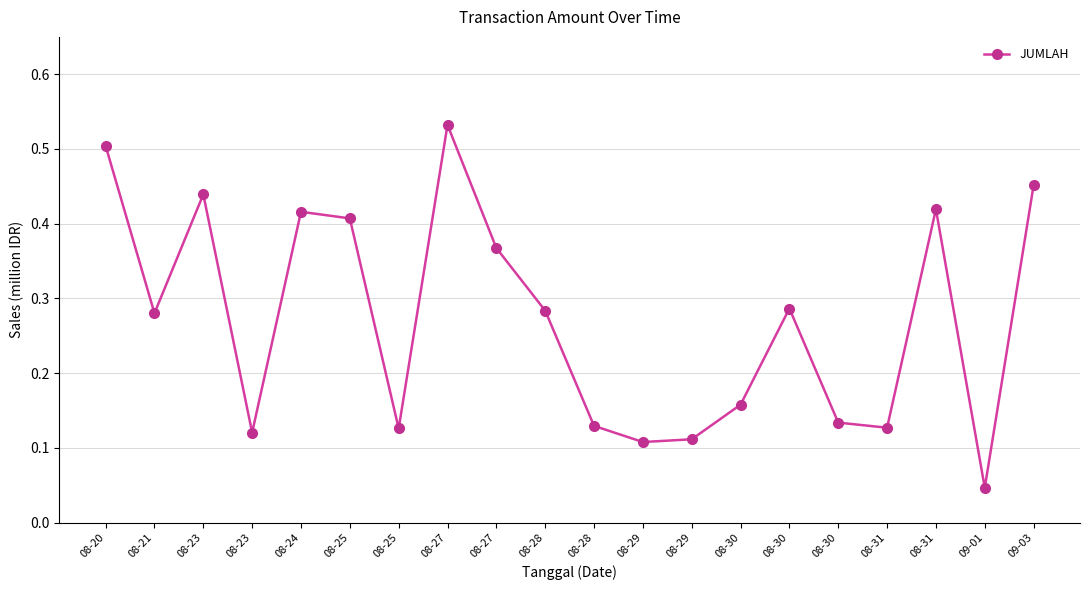

Count the number of data series in this chart.

1